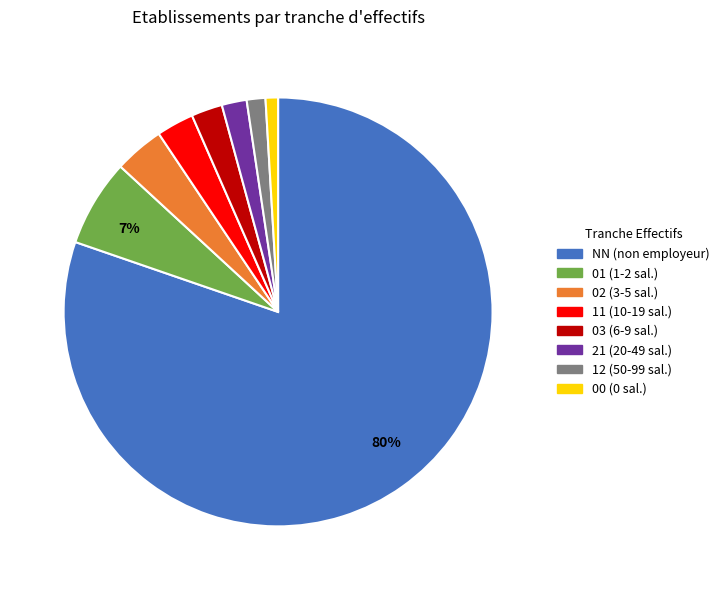

Is there a majority slice in this chart?

Yes